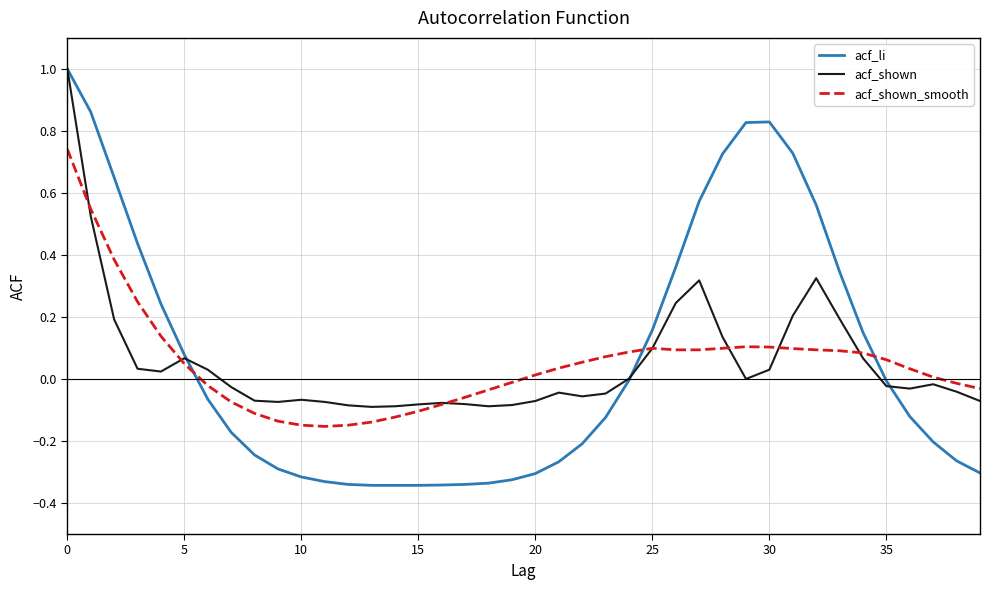

What is the greatest value displayed?

1.0